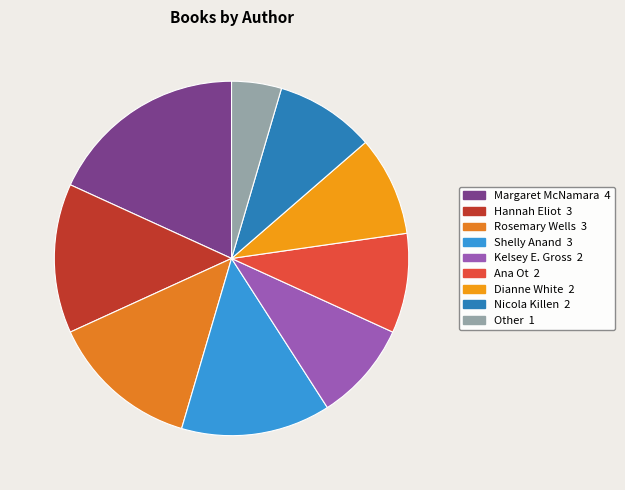

What is the smallest slice in the pie chart?

Other